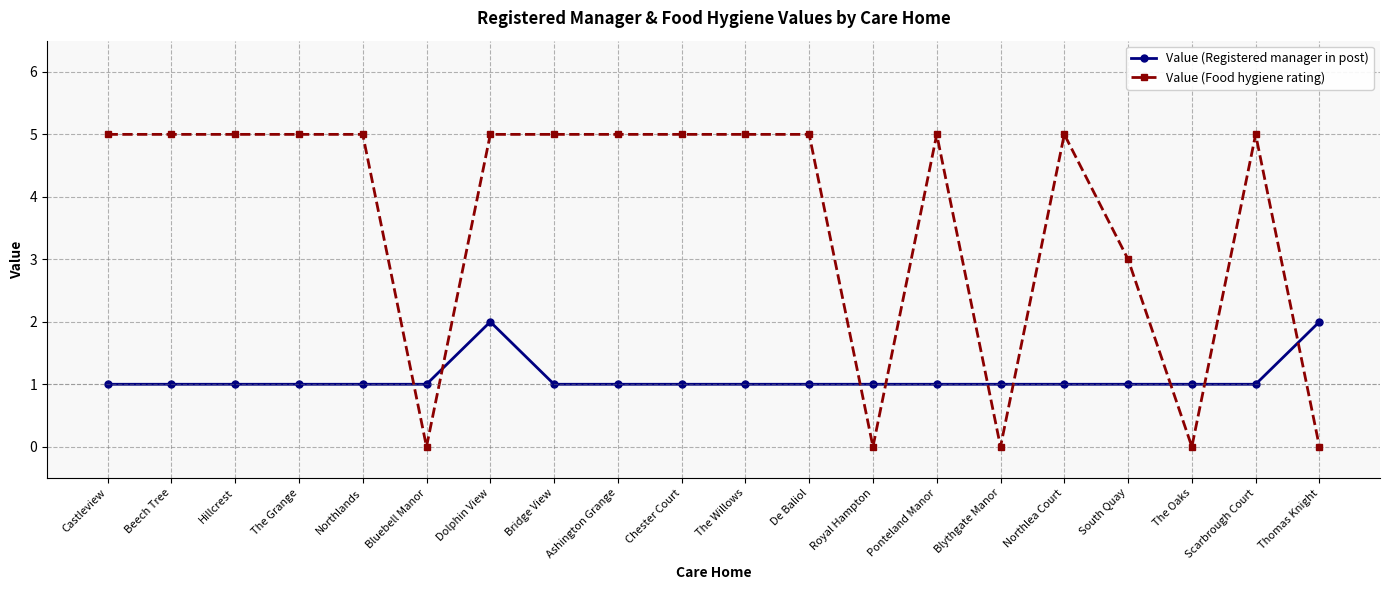

True or false: Value (Food hygiene rating) has a value of 5 at Dolphin View.

True